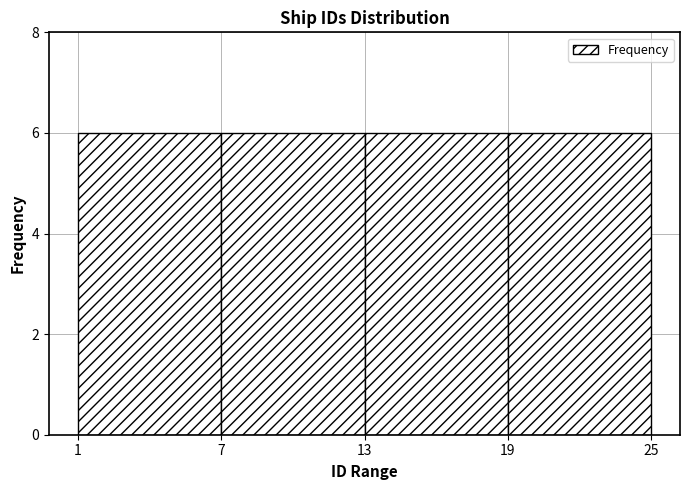

Reading left to right, transcribe this chart: for each bar, give the range it covers on the x-axis and its height. The values are not printed on the chart, so give them approximately, as read against the axis.

1 to 7: 6
7 to 13: 6
13 to 19: 6
19 to 25: 6